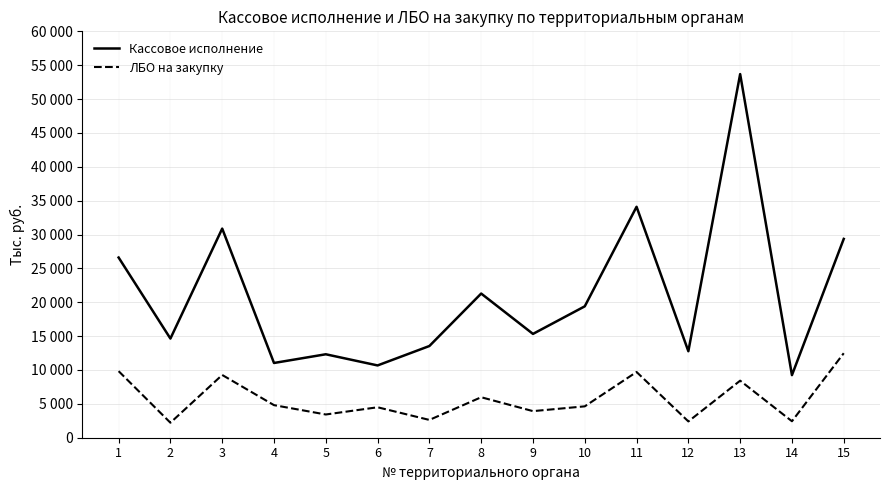

Reading left to right, list all the values displayed in this chart.

Кассовое исполнение: 1=26604.8	2=14639.6	3=30874.7	4=11035.8	5=12321.3	6=10673.0	7=13539.5	8=21286.0	9=15327.3	10=19400.2	11=34095.2	12=12771.9	13=53685.3	14=9244.7	15=29353.0
ЛБО на закупку: 1=9828.4	2=2215.2	3=9265.0	4=4810.2	5=3429.6	6=4496.8	7=2627.5	8=5977.2	9=3925.7	10=4633.1	11=9704.4	12=2406.2	13=8423.4	14=2431.9	15=12474.8